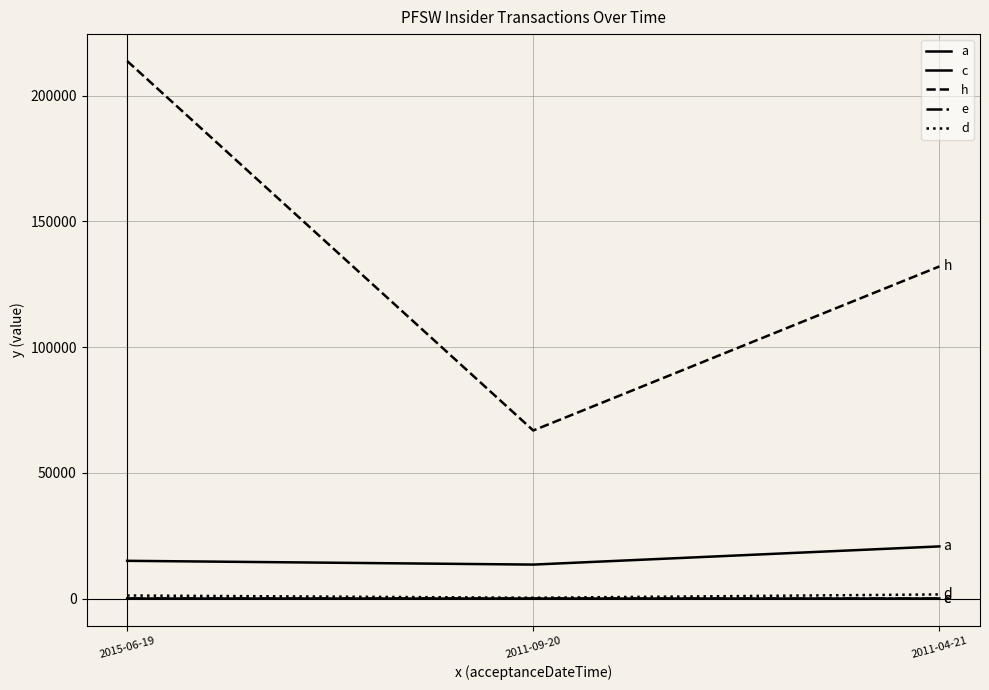

What is the sum of the c values at 2015-06-19 and 2011-04-21?

20.6